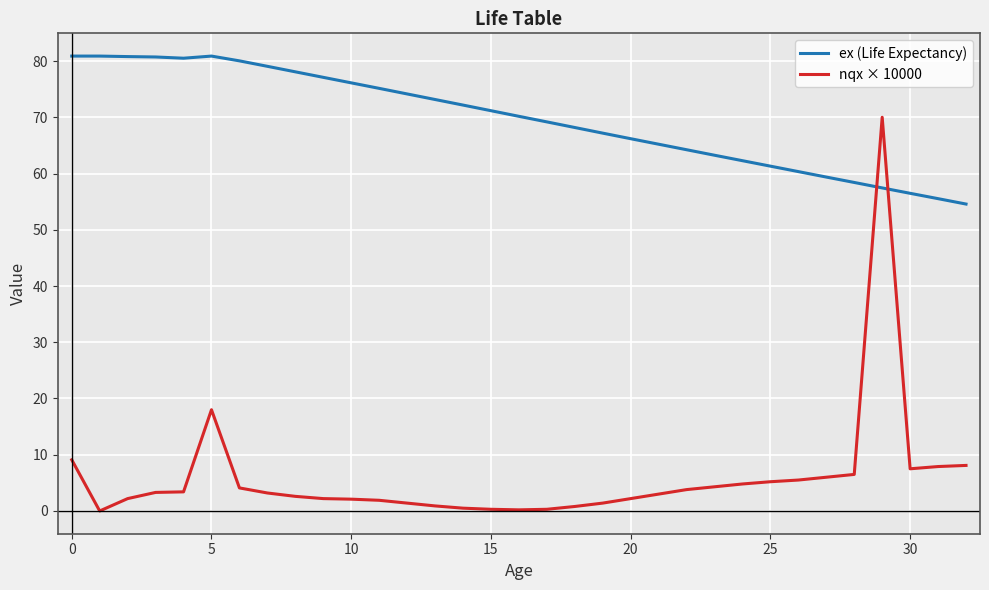

List the series in order of their overall mean, lowest first.

nqx × 10000, ex (Life Expectancy)